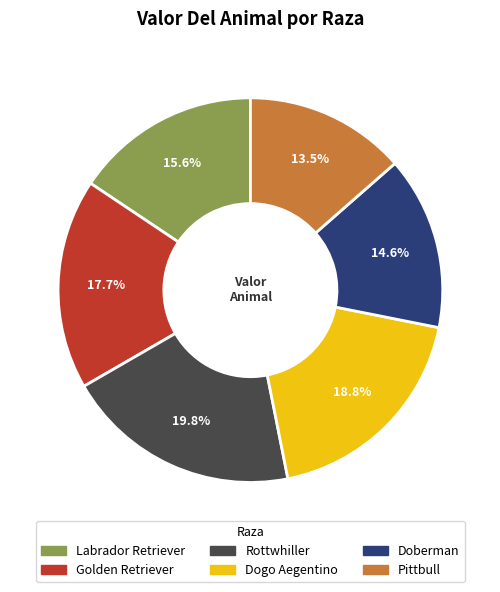

Between Rottwhiller and Dogo Aegentino, which is larger?

Rottwhiller